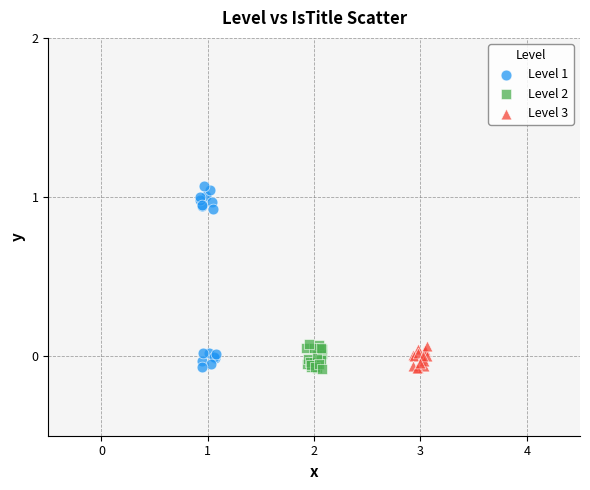

Which series has the largest Y range (max minus min)?

Level 1